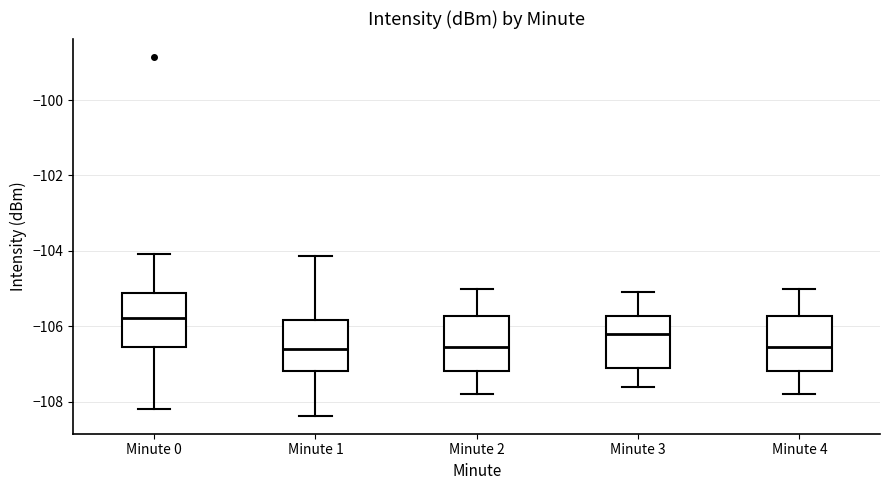

Which box's median line is the highest?

Minute 0